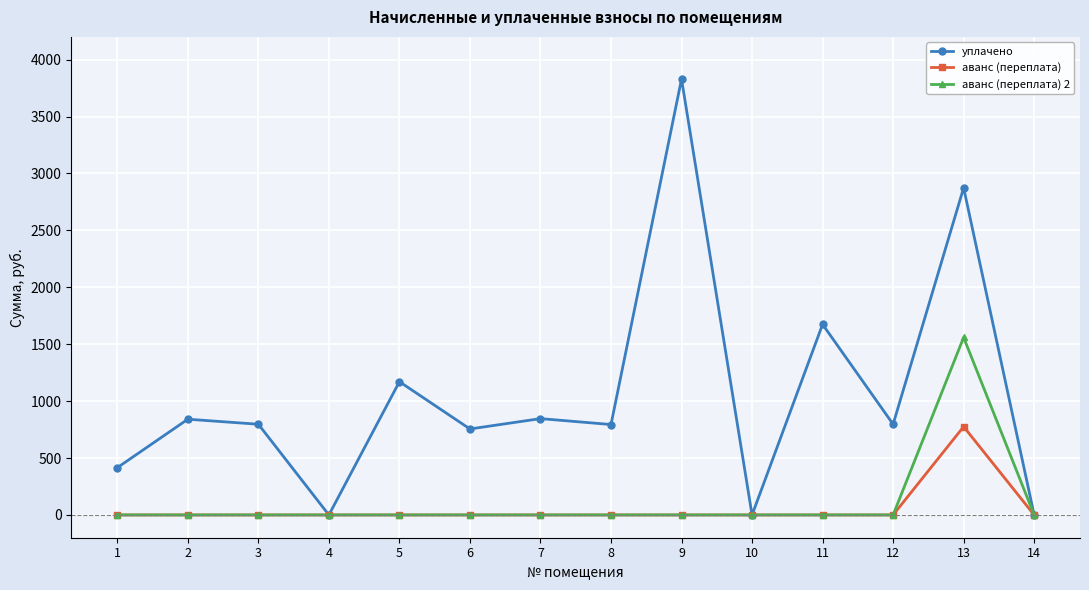

At how many categories does at least one series exceed 3384?

1